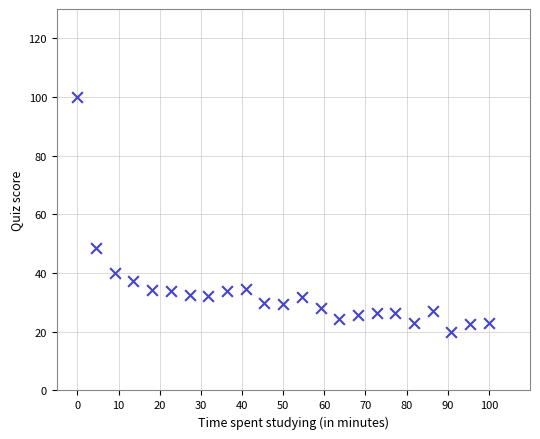

What is the range of X values (max minus min)?

100.0